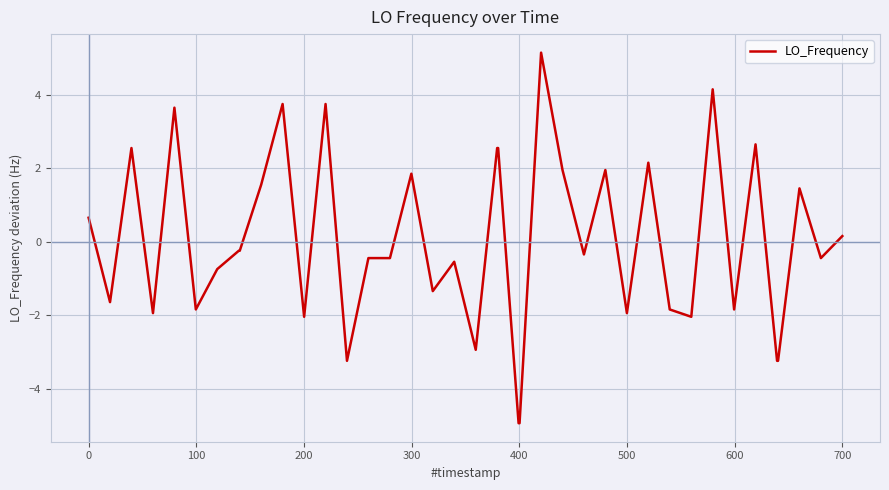

How many lines are shown in the chart?

1